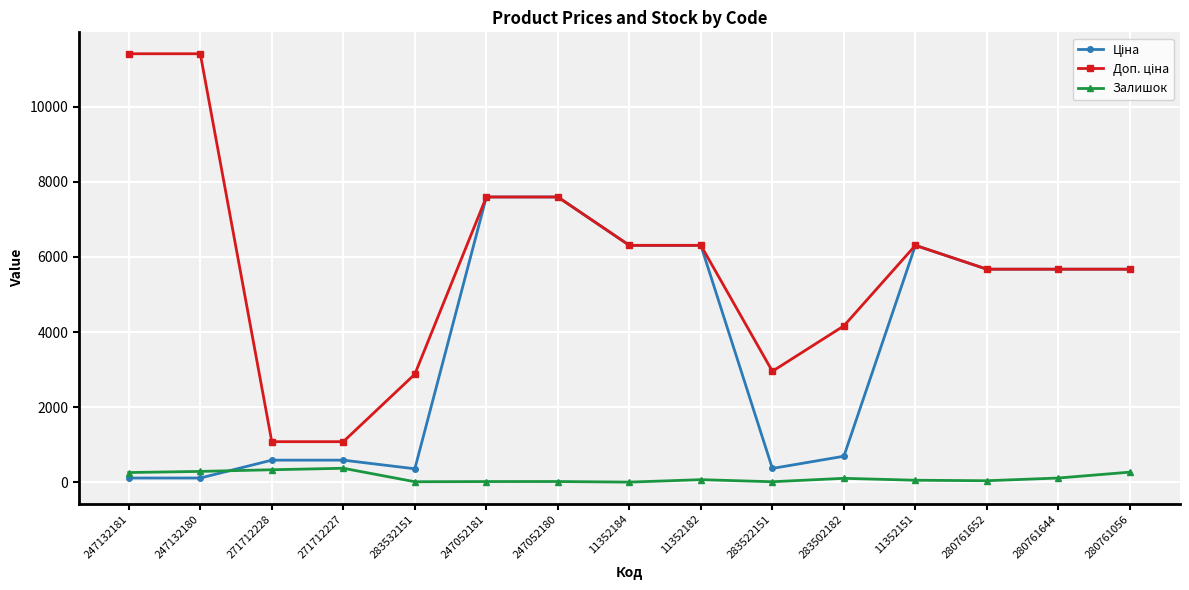

What is the maximum value for Залишок?

374.0